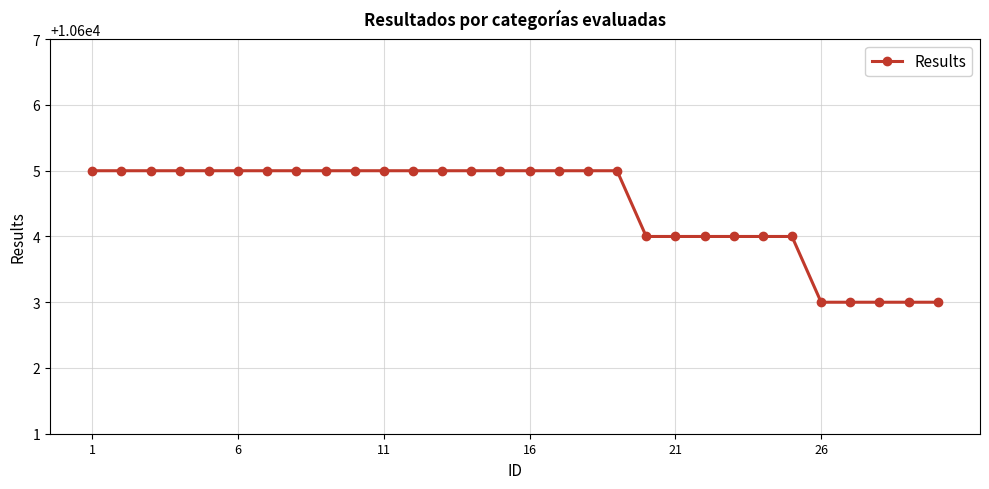

What is the sum of all values?

318134